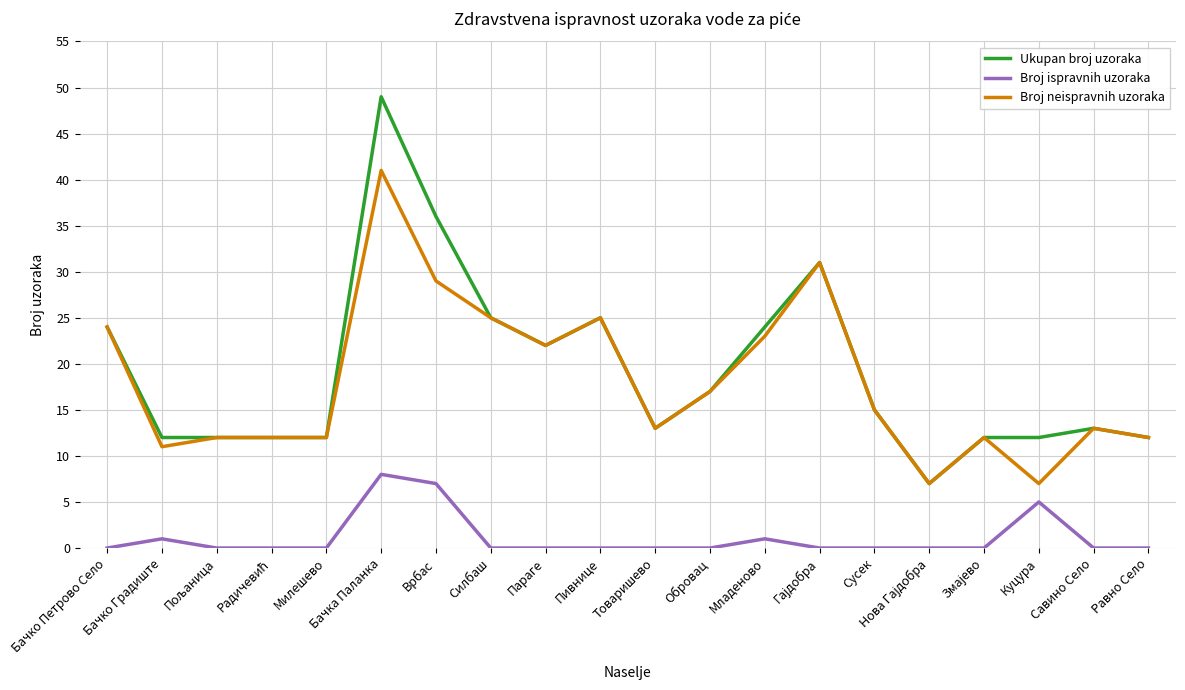

What is the difference between the highest and lowest values at Равно Село?

12